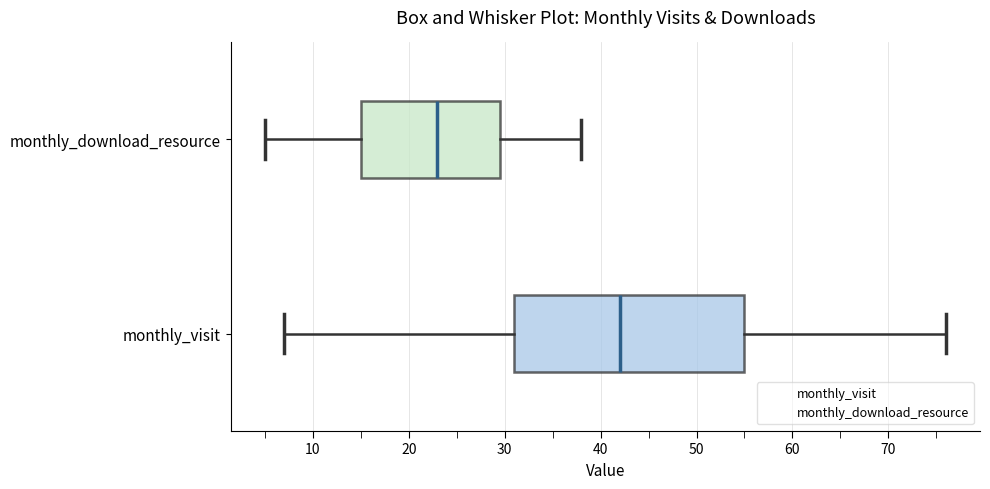

Reading bottom to top, read every box against the x-axis: the position of its median line, the range the box covers, and the ends of its whiskers. The values are not printed on the chart, so give them approximately, as read against the axis.

monthly_visit: median 42, box 31 to 55, whiskers 7 to 76
monthly_download_resource: median 23, box 15 to 30, whiskers 5 to 38